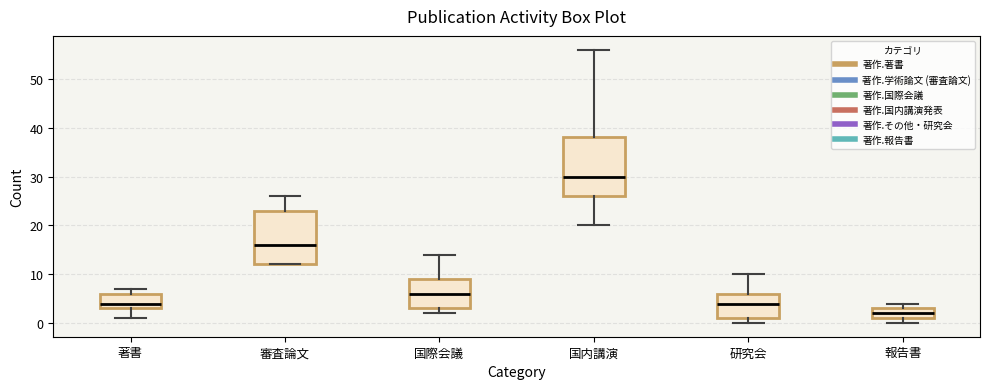

Reading left to right, read every box against the y-axis: the position of its median line, the range the box covers, and the ends of its whiskers. The values are not printed on the chart, so give them approximately, as read against the axis.

著書: median 4, box 3 to 6, whiskers 1 to 7
審査論文: median 16, box 12 to 23, whiskers 12 to 26
国際会議: median 6, box 3 to 9, whiskers 2 to 14
国内講演: median 30, box 26 to 38, whiskers 20 to 56
研究会: median 4, box 1 to 6, whiskers 0 to 10
報告書: median 2, box 1 to 3, whiskers 0 to 4